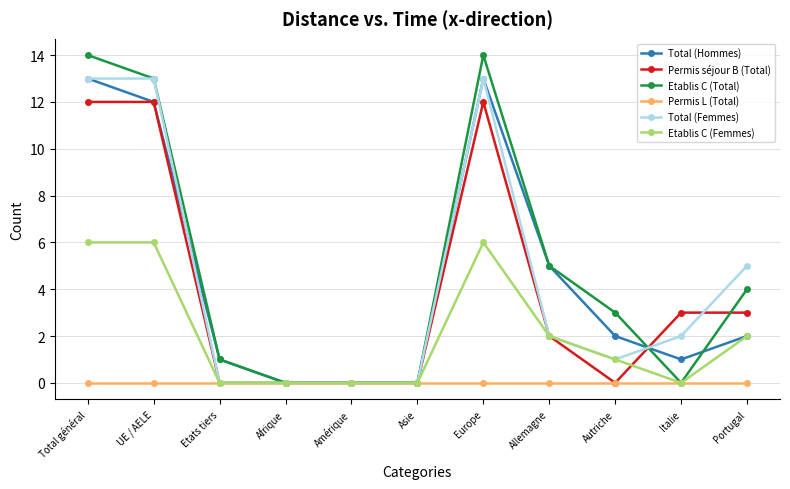

Which series has the largest range (max minus min)?

Etablis C (Total)